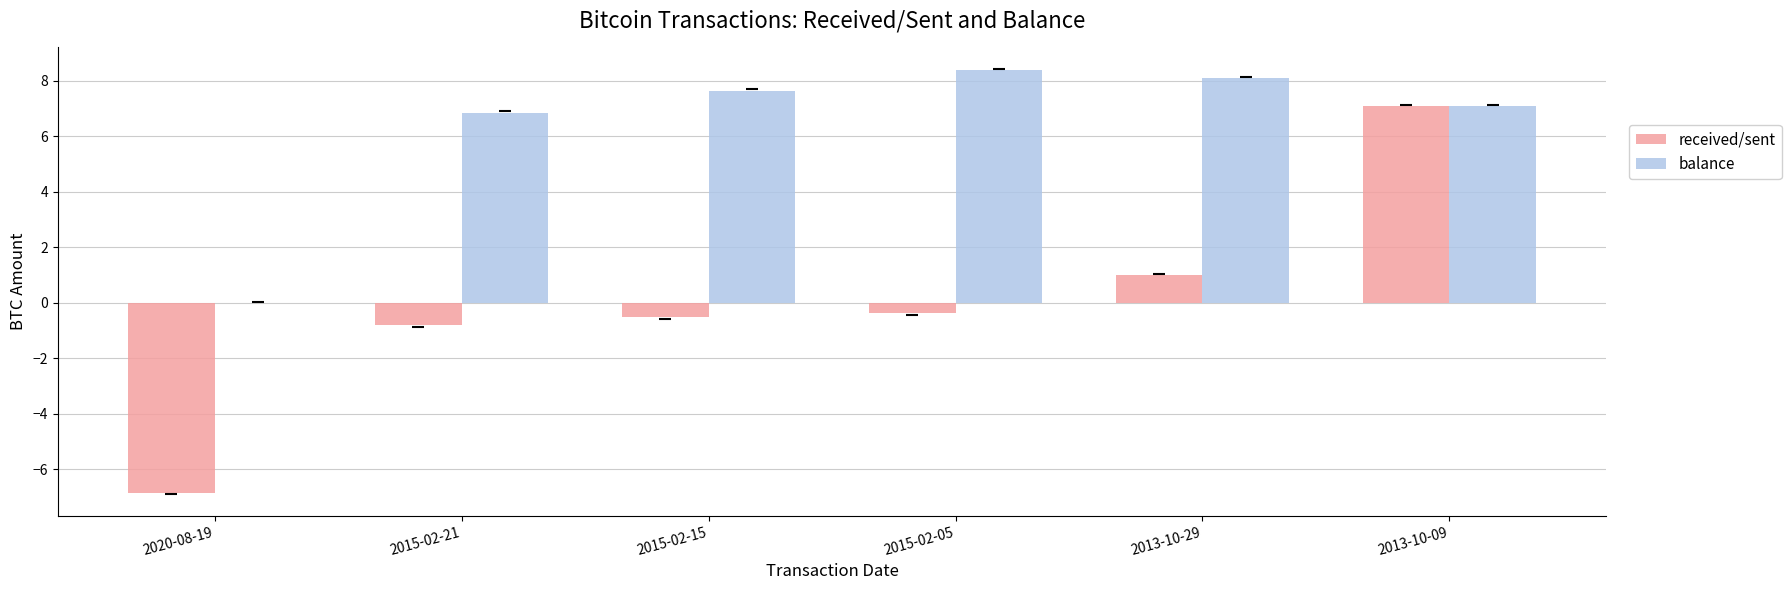

Which series changed the most between 2020-08-19 and 2015-02-21?

balance